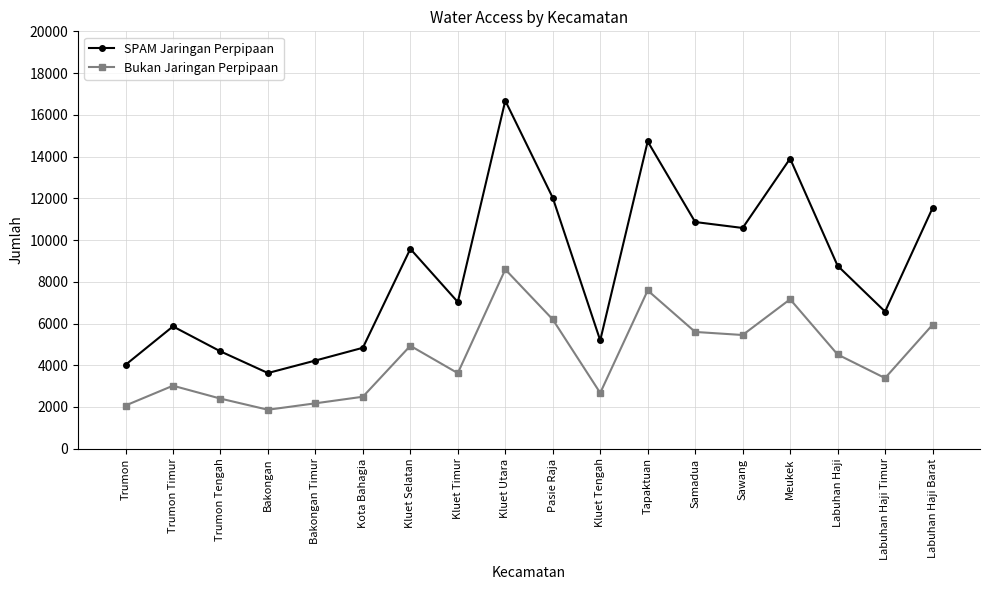

Where is SPAM Jaringan Perpipaan nearest to the value 10151?

Sawang